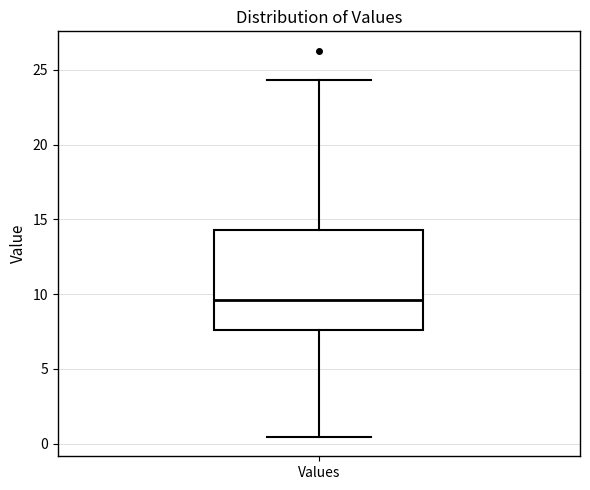

Where is the upper edge of the box for Values on the y-axis? The values are not printed on the chart, so give them approximately, as read against the axis.

14.5